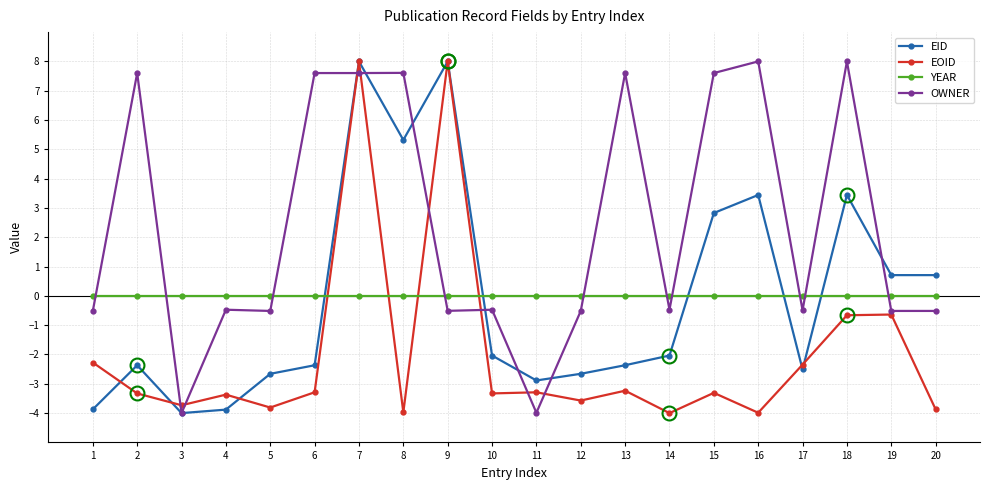

True or false: OWNER and YEAR intersect in this chart.

True